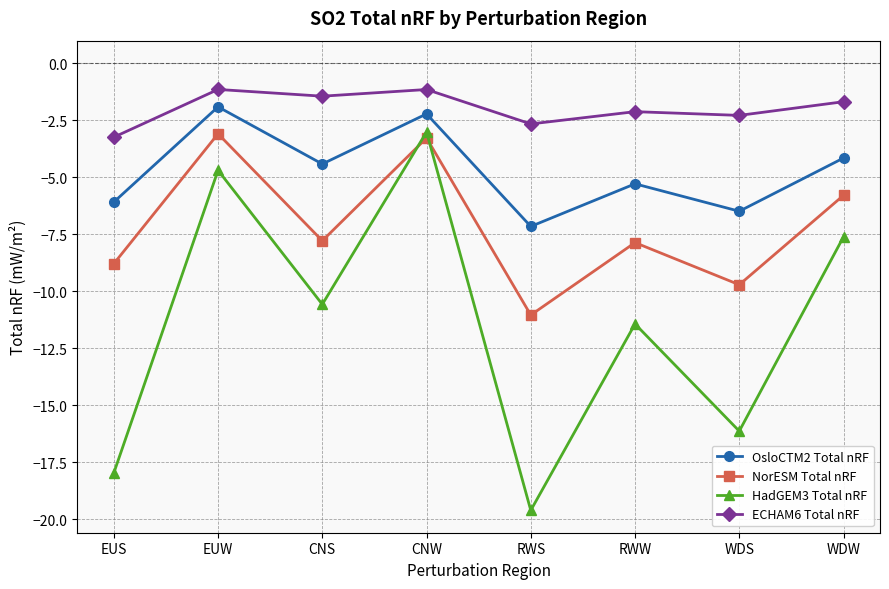

The value of OsloCTM2 Total nRF at EUS is -6.1. True or false?

True